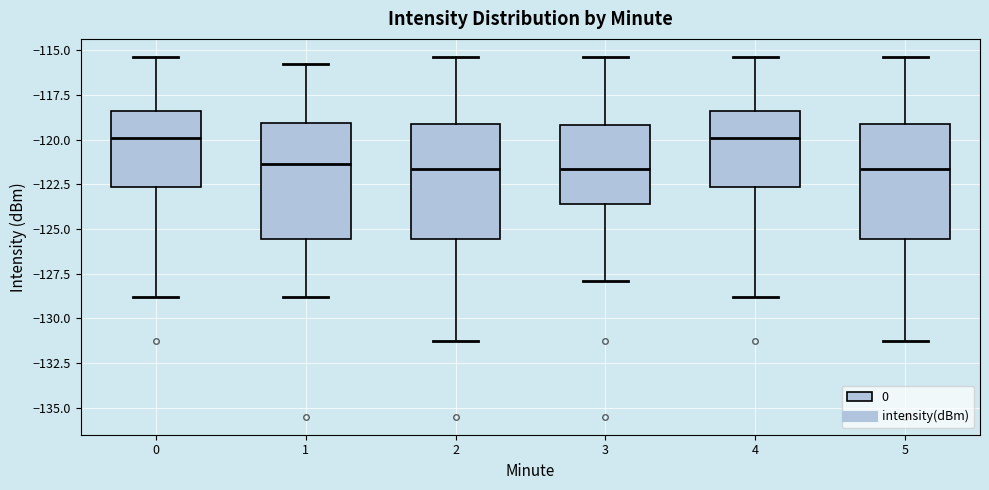

Reading left to right, transcribe this box plot: for each box, give where its median line is, the range the box spans, and where its two whiskers end, as read against the y-axis. The values are not printed on the chart, so give them approximately, as read against the axis.

0: median -120.0, box -122.5 to -118.5, whiskers -129.0 to -115.5
1: median -121.5, box -125.5 to -119.0, whiskers -129.0 to -116.0
2: median -121.5, box -125.5 to -119.0, whiskers -131.5 to -115.5
3: median -121.5, box -123.5 to -119.0, whiskers -128.0 to -115.5
4: median -120.0, box -122.5 to -118.5, whiskers -129.0 to -115.5
5: median -121.5, box -125.5 to -119.0, whiskers -131.5 to -115.5